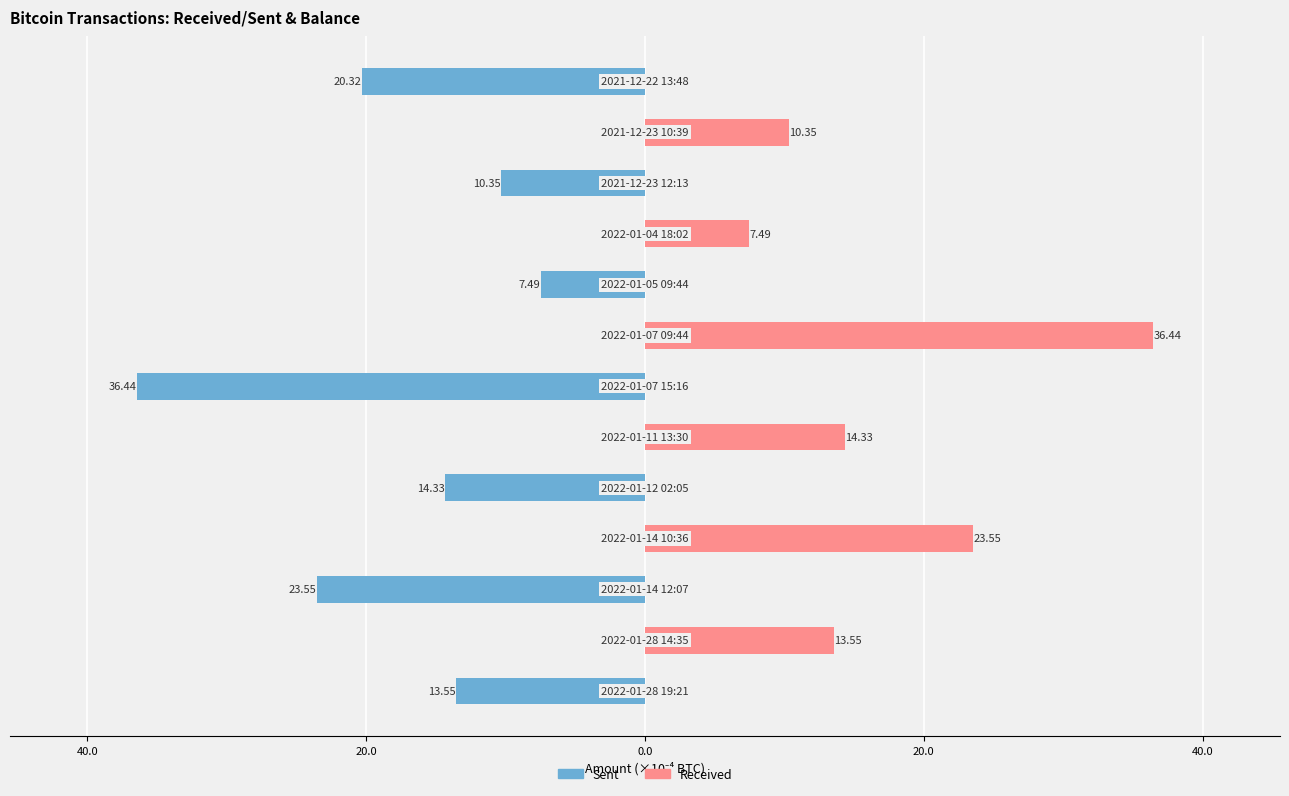

Is it true that received equals 14.4 at 10?

False